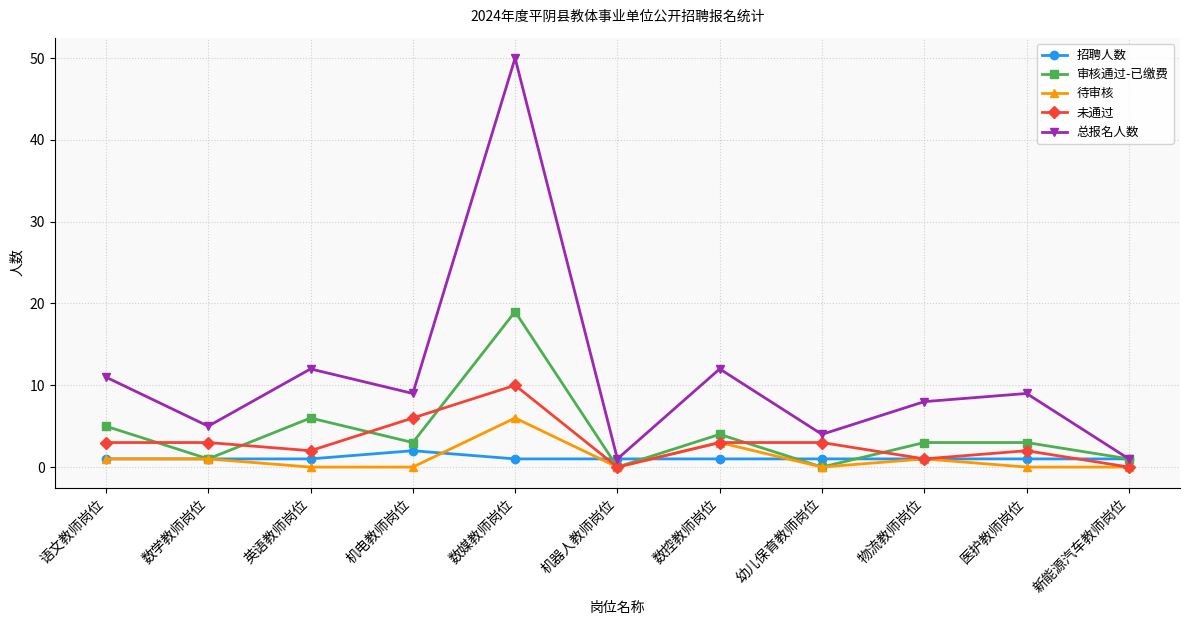

How many lines are shown in the chart?

5